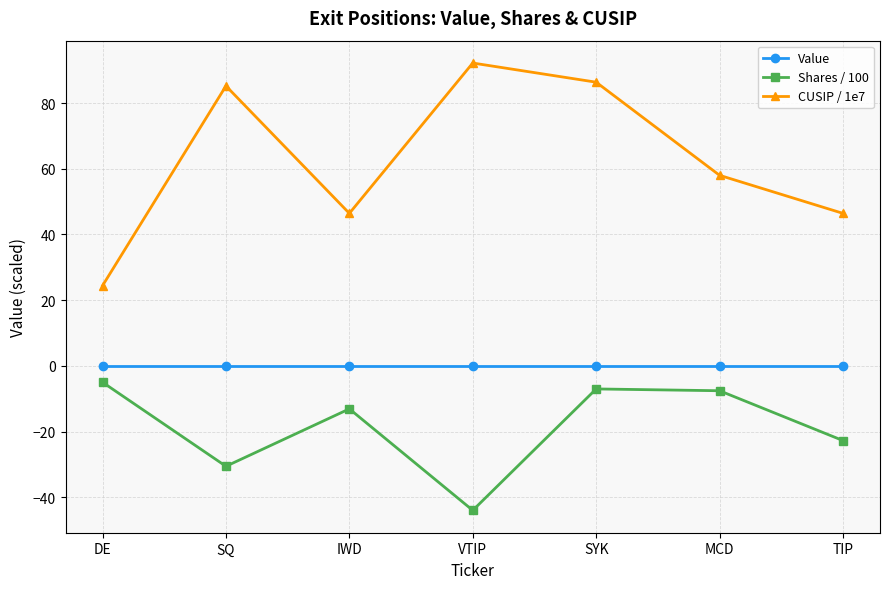

How many interior local peaks does the Shares / 100 series have?

2